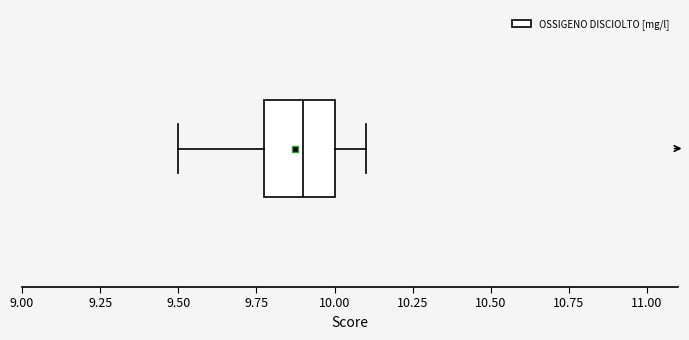

Read this box plot against the x-axis: the position of the median line, the range covered by the box, and the ends of both whiskers. The values are not printed on the chart, so give them approximately, as read against the axis.

median 9.9, box 9.8 to 10.0, whiskers 9.5 to 10.1